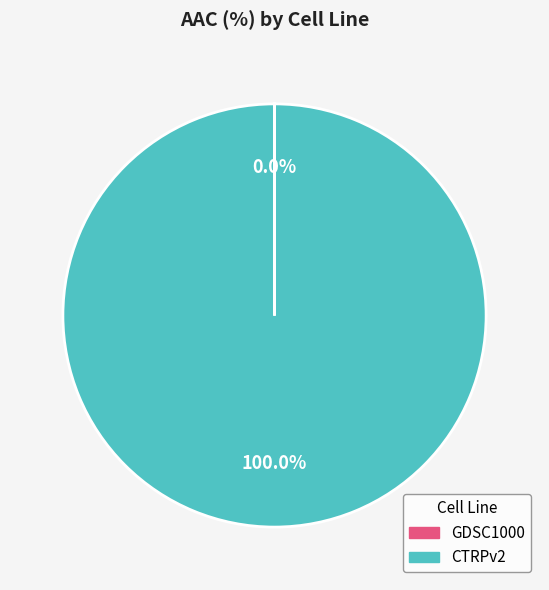

To the nearest percent, what is the average slice percentage?

50%